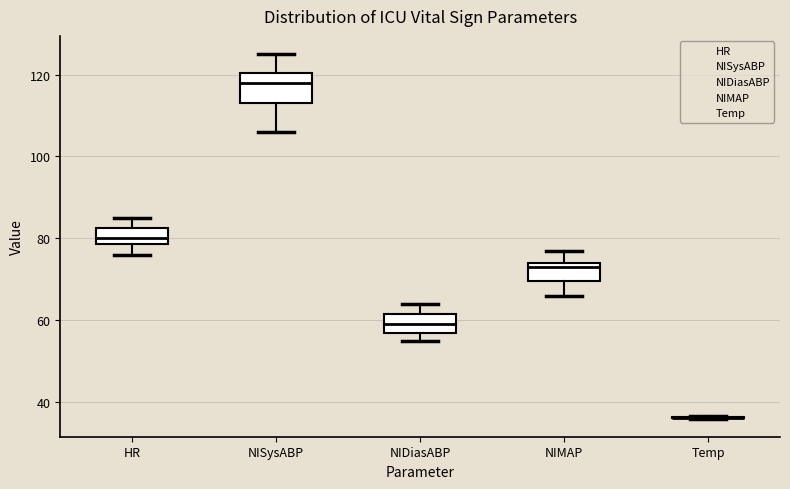

Reading left to right, transcribe this box plot: for each box, give where its median line is, the range the box spans, and where its two whiskers end, as read against the y-axis. The values are not printed on the chart, so give them approximately, as read against the axis.

HR: median 80, box 78 to 82, whiskers 76 to 86
NISysABP: median 118, box 114 to 120, whiskers 106 to 126
NIDiasABP: median 60, box 58 to 62, whiskers 56 to 64
NIMAP: median 74 (just below the box's upper edge), box 70 to 74, whiskers 66 to 78
Temp: box collapsed to a line at 36, whiskers 36 to 36